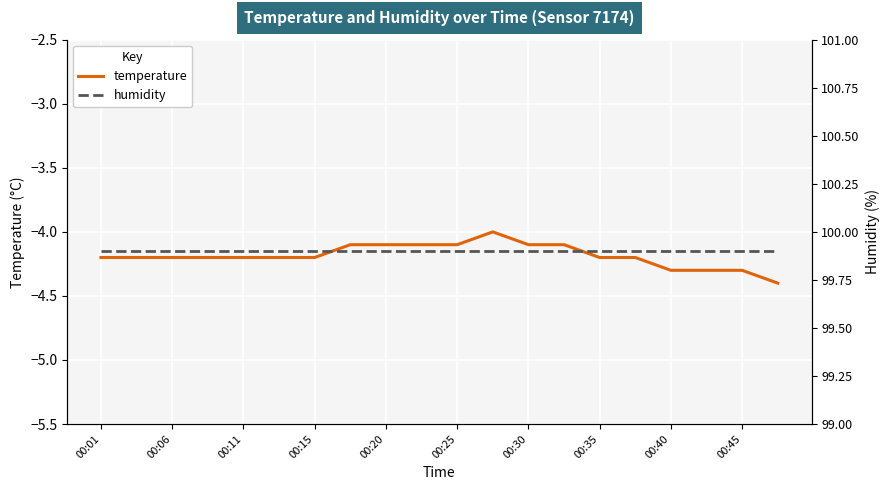

True or false: temperature has a value of -4.1 at 00:20.

True